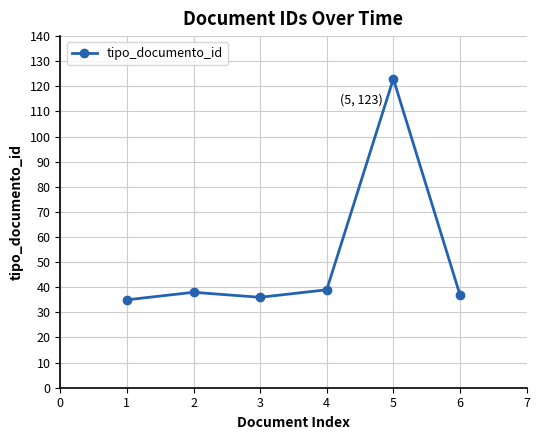

The value at 1 is 53. True or false?

False